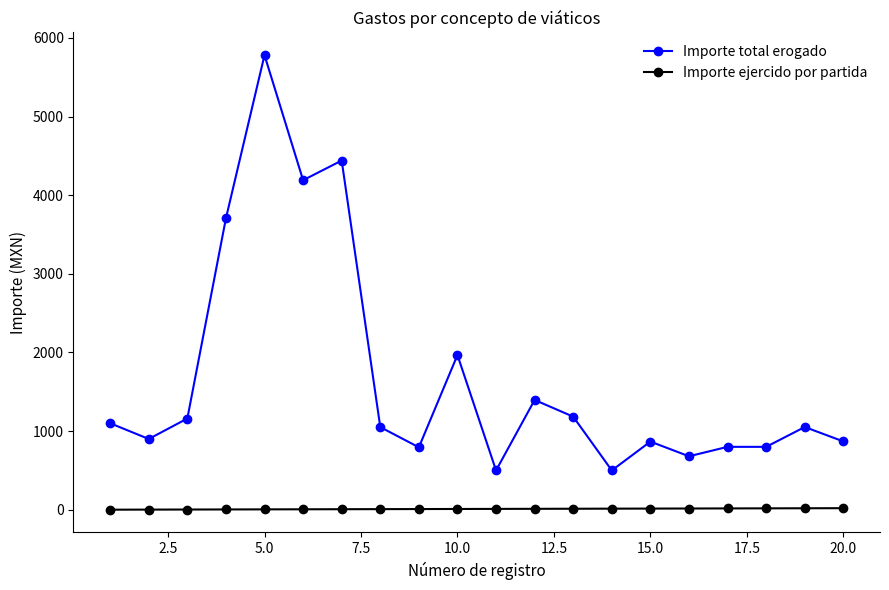

List the series in order of their overall mean, lowest first.

Importe ejercido por partida, Importe total erogado